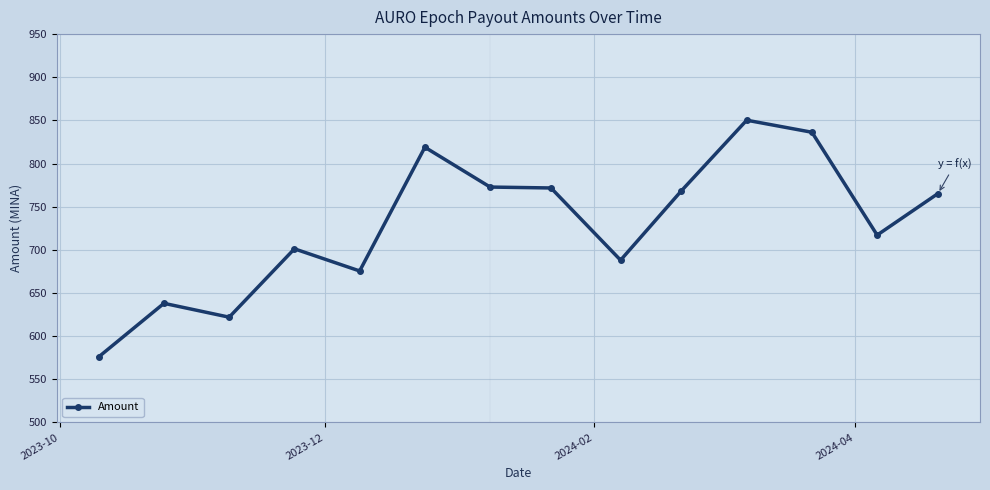

What is the maximum value shown in the chart?

850.3